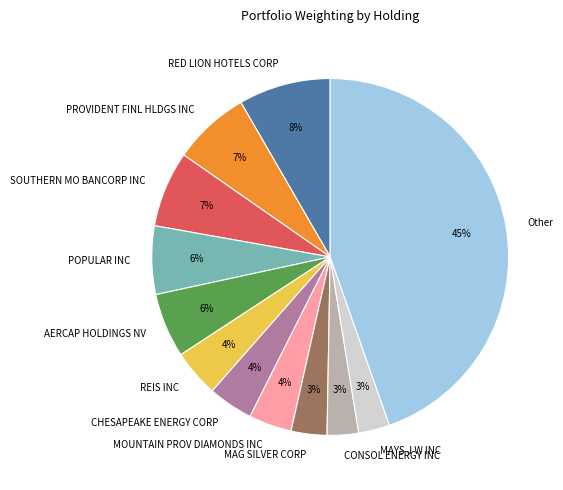

Is MOUNTAIN PROV DIAMONDS INC the majority of the pie?

No